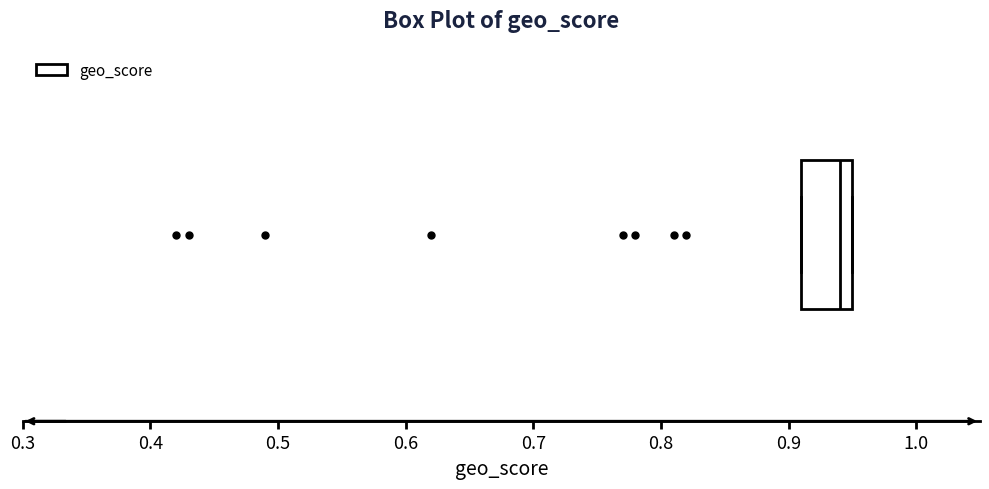

Read this box plot against the x-axis: the position of the median line, the range covered by the box, and the ends of both whiskers. The values are not printed on the chart, so give them approximately, as read against the axis.

median 0.94, box 0.91 to 0.95, whiskers 0.91 to 0.95